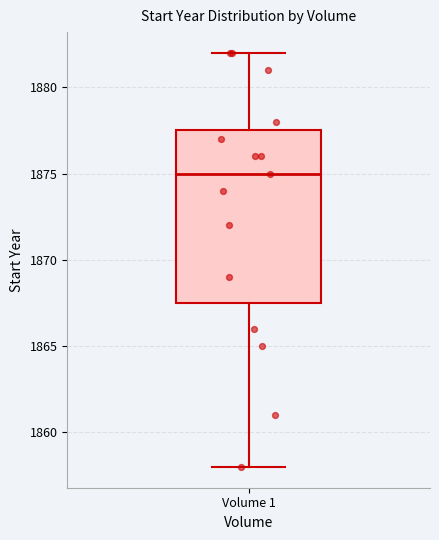

Read this box plot against the y-axis: the position of the median line, the range covered by the box, and the ends of both whiskers. The values are not printed on the chart, so give them approximately, as read against the axis.

median 1875.0, box 1867.5 to 1877.5, whiskers 1858.0 to 1882.0